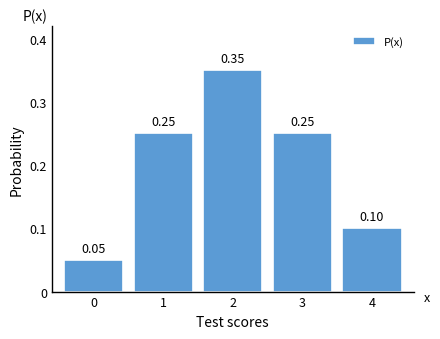

What is the change in value from 1 to 2?

+0.1